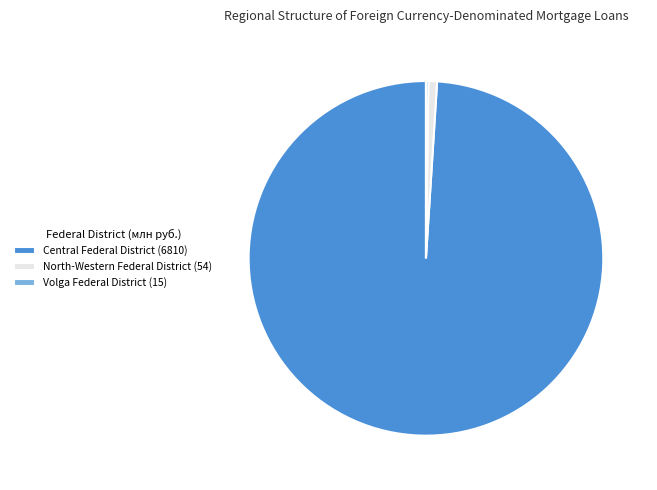

What is the largest slice in the pie chart?

Central Federal District (6810)